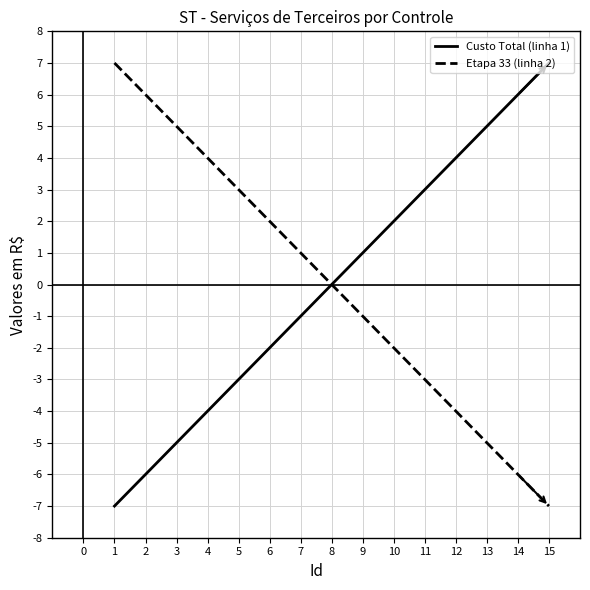

What is the maximum value shown in the chart?

7